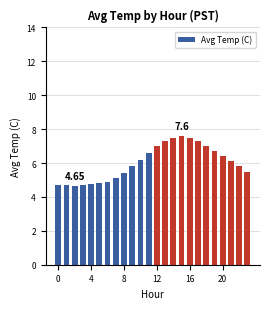

What is the difference between the maximum and second lowest values?

2.9